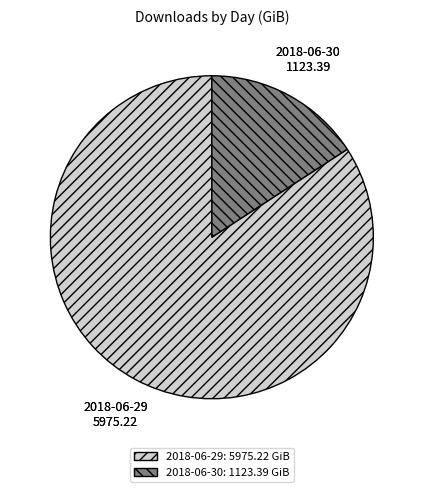

How many slices are in this pie chart?

2